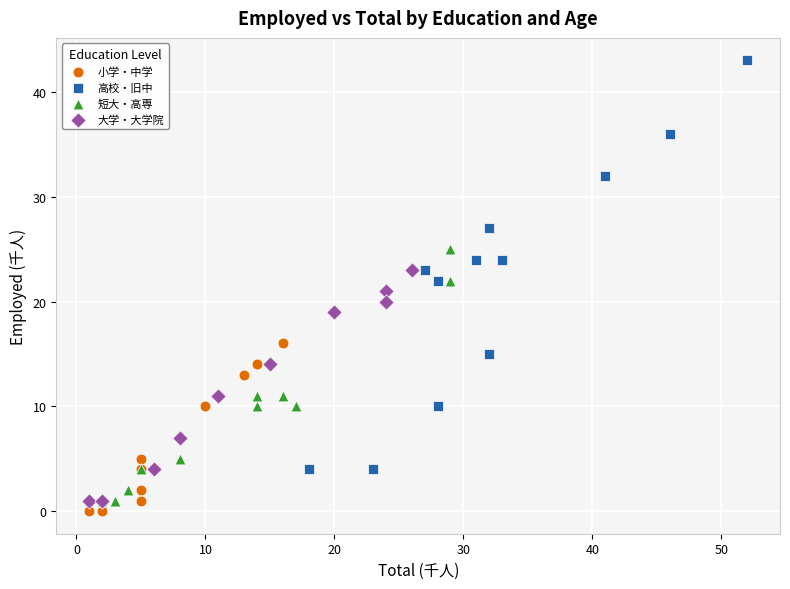

Which series reaches the minimum Y coordinate?

小学・中学